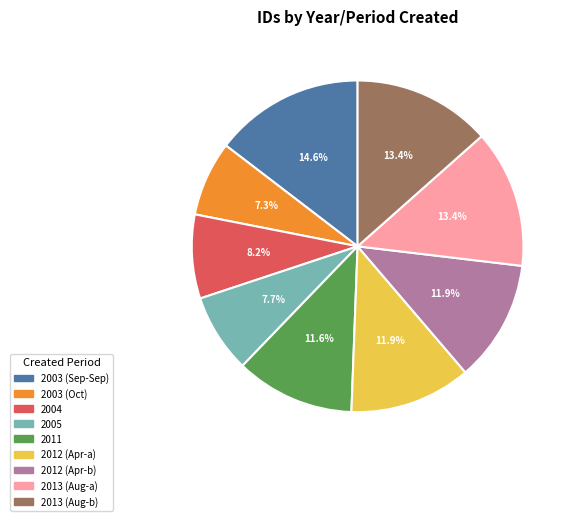

How much of the chart is everything except 2012 (Apr-b)?

88.1%